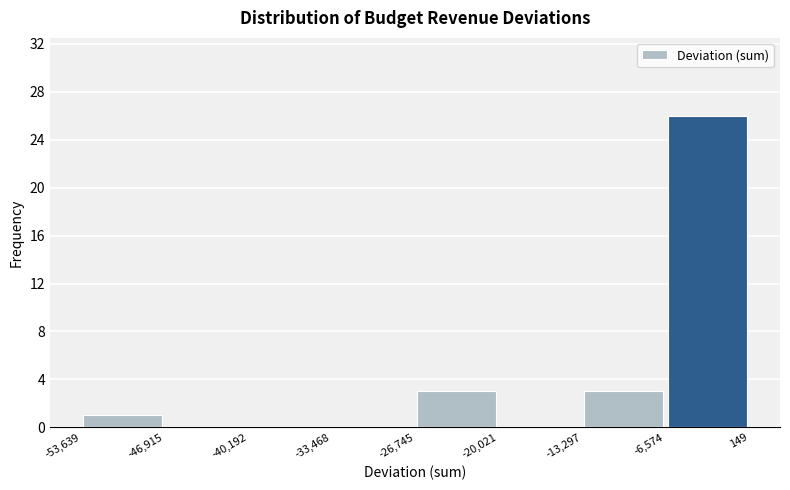

Which range on the x-axis has the tallest bar?

-6,574 to 149